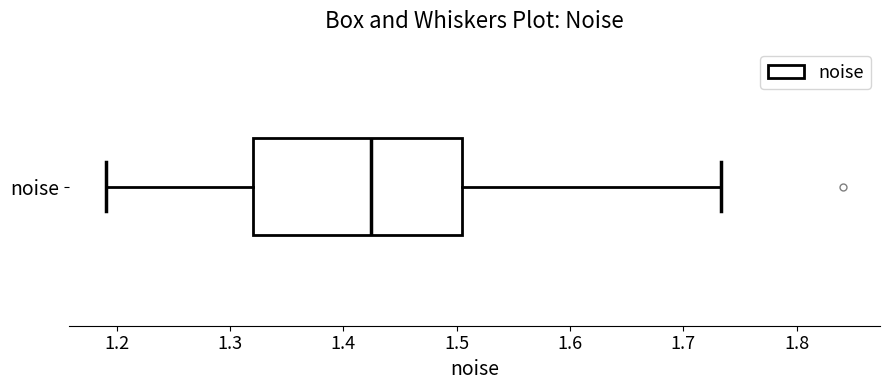

Transcribe this box plot: give where the median line is, the range the box spans, and where the two whiskers end, as read against the x-axis. The values are not printed on the chart, so give them approximately, as read against the axis.

median 1.42, box 1.32 to 1.50, whiskers 1.19 to 1.73